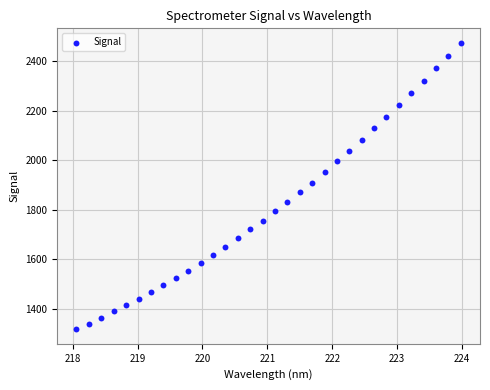

What is the range of X values (max minus min)?

5.9